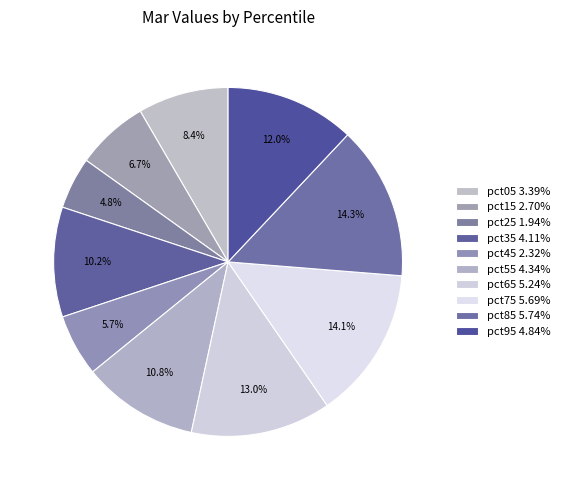

What is the total percentage of pct05 and pct75?

22.5%